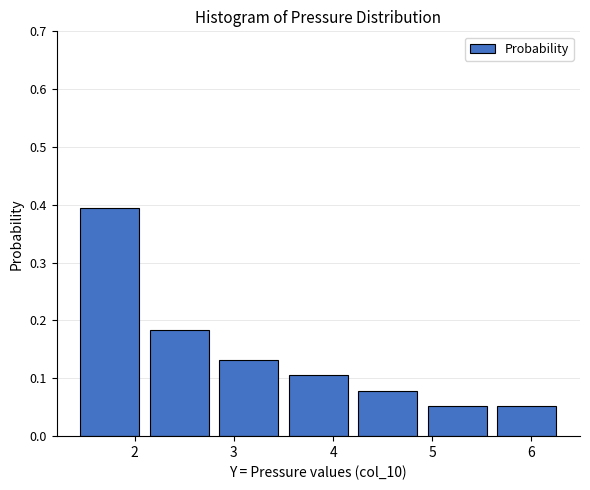

What is the height of the bar covering 4.9 to 5.6 on the x-axis? Neither the bar edges nor the heights are printed on the chart, so give them approximately, as read against the axes.

0.05